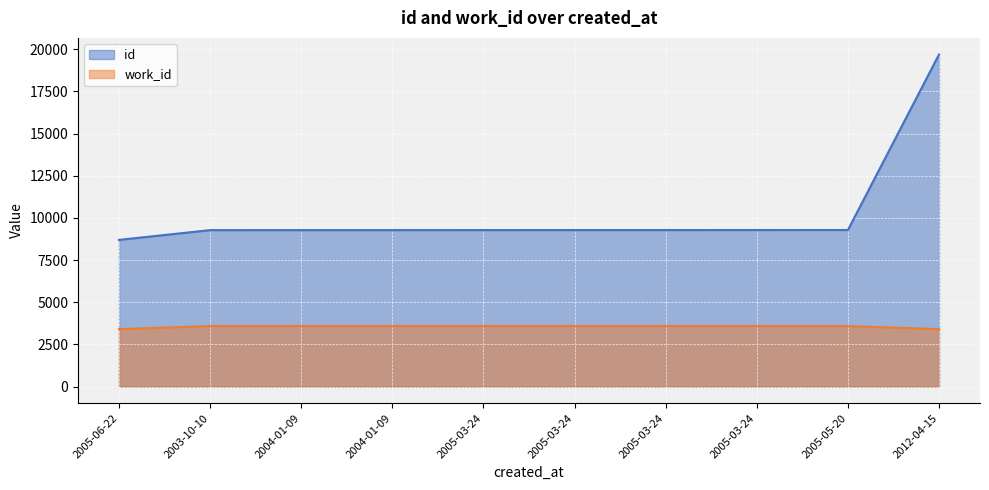

Where does the id series first go above 9279?

2005-03-24